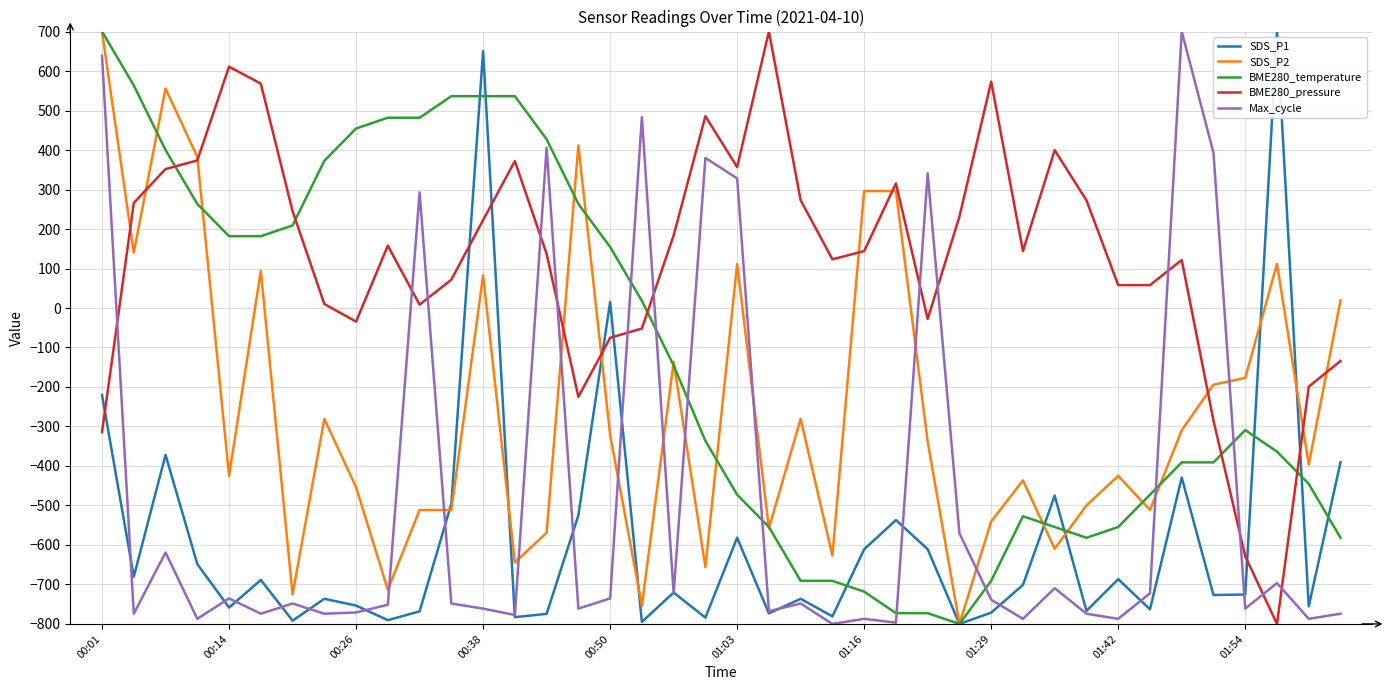

Which series has the largest total across all categories?

BME280_pressure